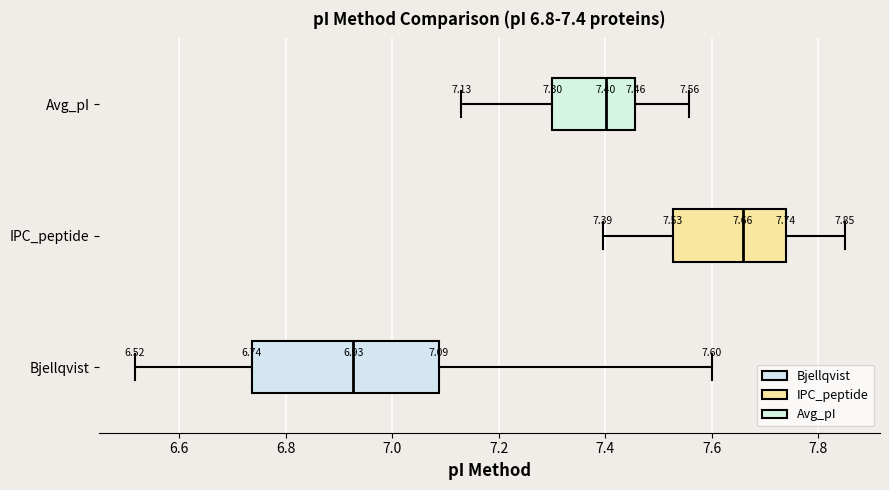

Which box is the widest, from its left edge to its right edge?

Bjellqvist